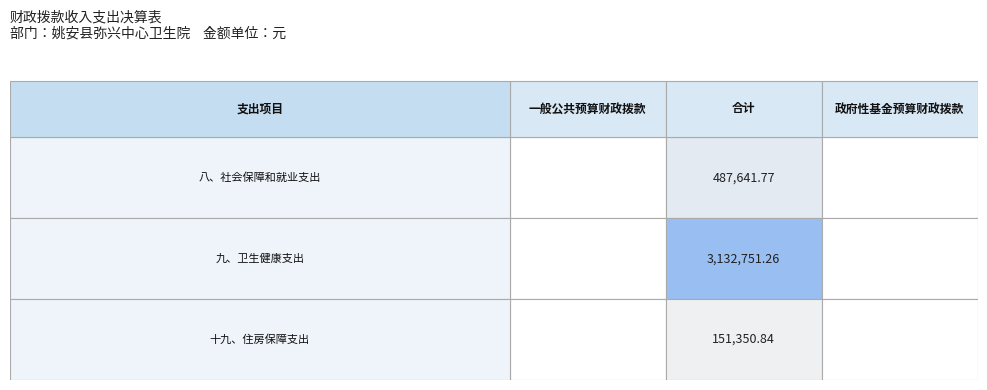

The 十九、住房保障支出 series shows -74119.5 at 一般公共预算财政拨款. True or false?

False